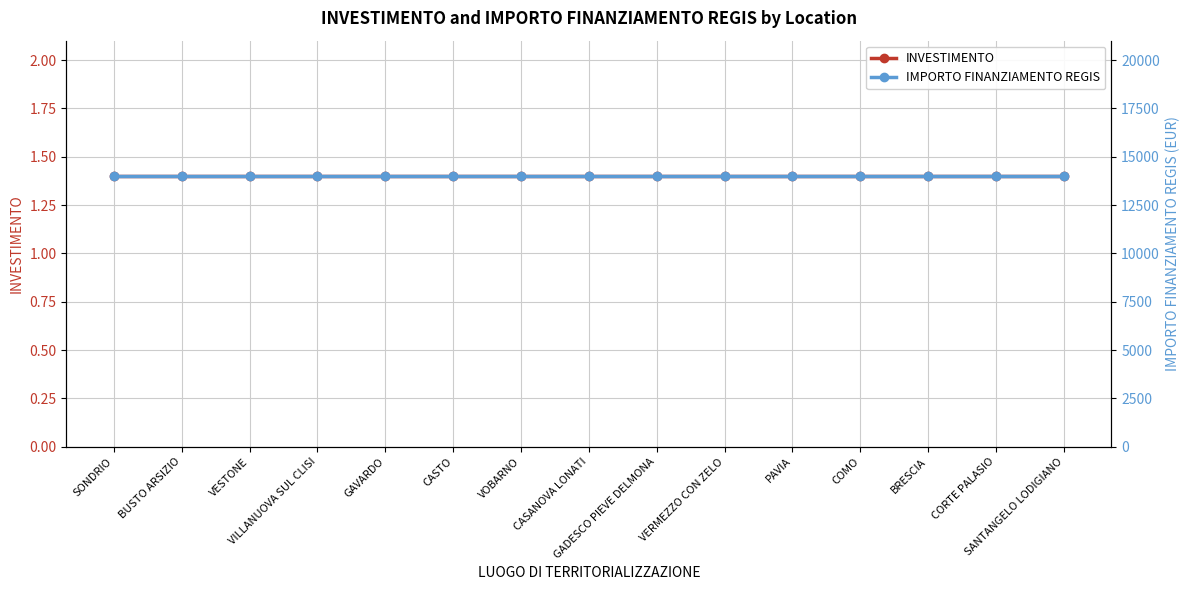

At which category does the chart reach its minimum across all series?

SONDRIO